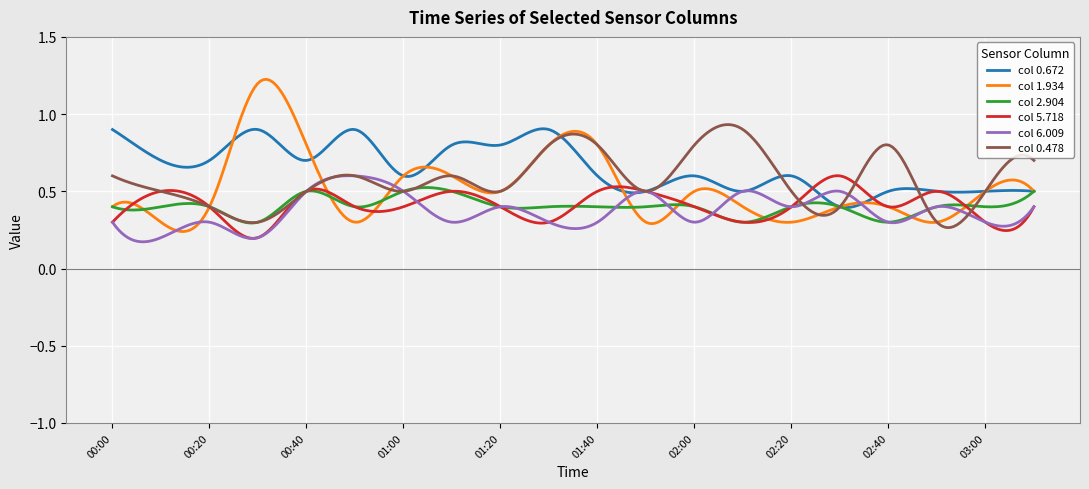

Which series has the largest range (max minus min)?

col 1.934